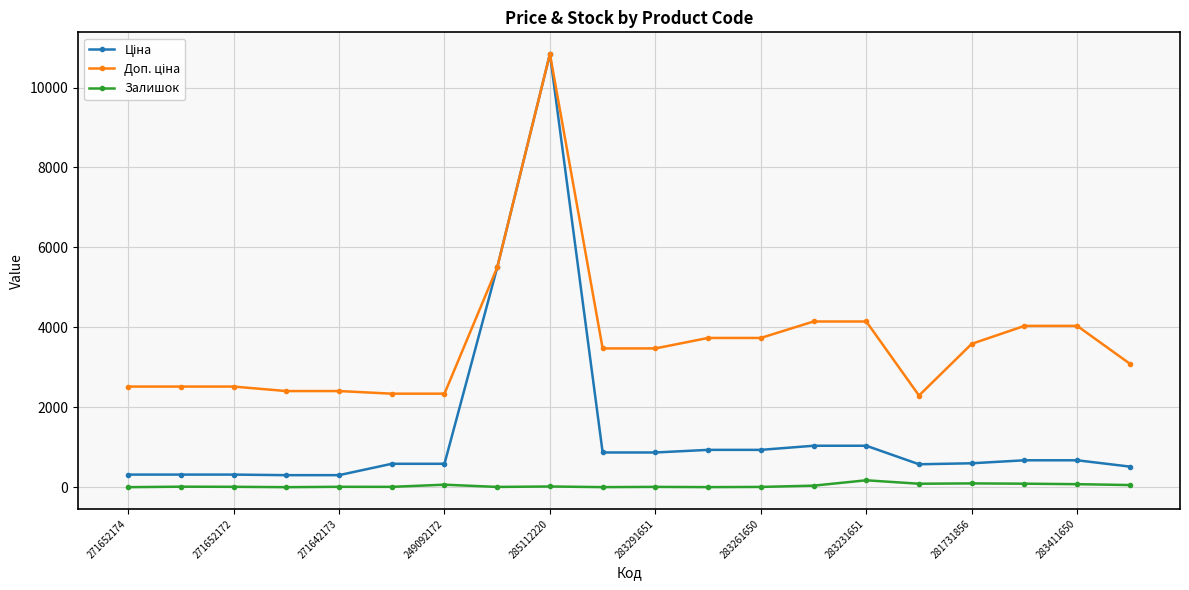

True or false: Залишок has more than 0 points higher than both neighbors.

True